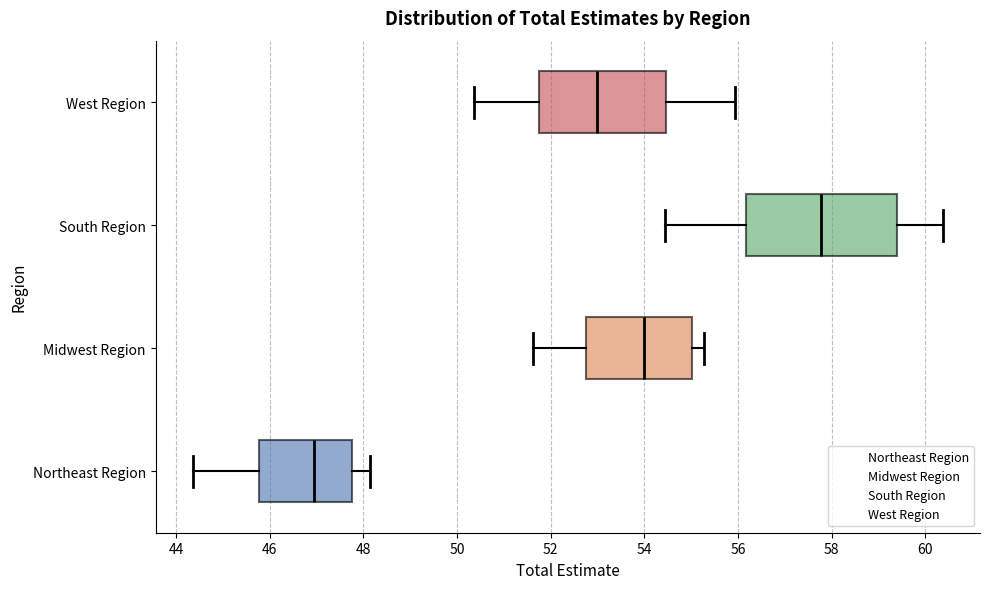

Which box has the furthest to the left median line?

Northeast Region